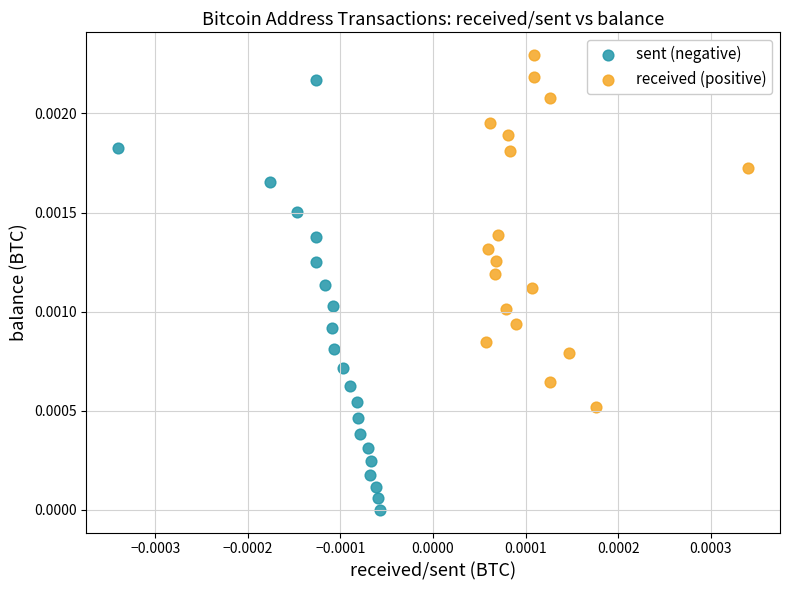

Which series has the largest Y range (max minus min)?

sent (negative)